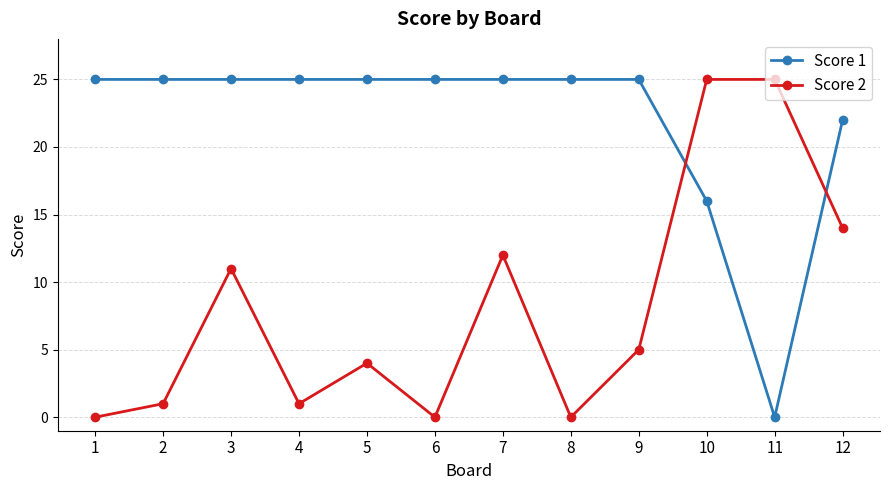

How many intersections are there between Score 2 and Score 1?

2